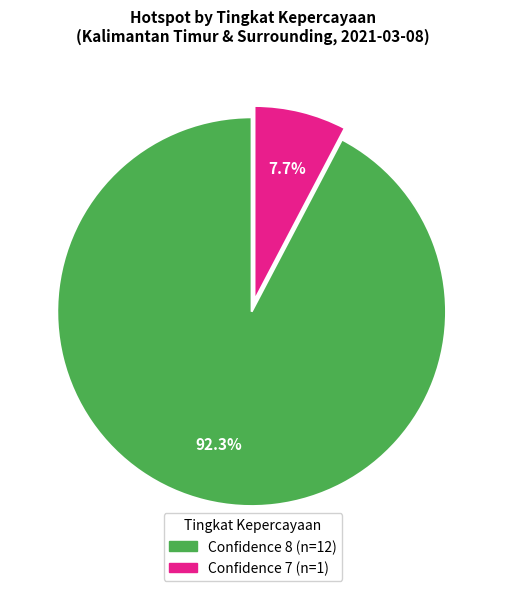

Does any single category account for the majority?

Yes